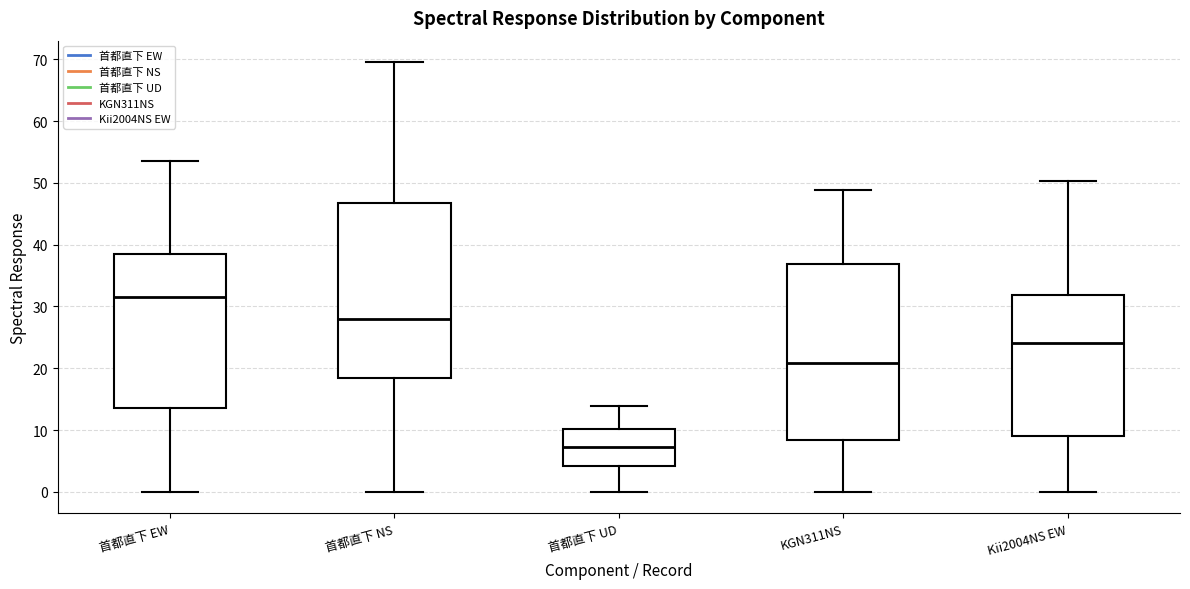

Reading left to right, transcribe this box plot: for each box, give where its median line is, the range the box spans, and where its two whiskers end, as read against the y-axis. The values are not printed on the chart, so give them approximately, as read against the axis.

首都直下 EW: median 32, box 14 to 39, whiskers 0 to 53
首都直下 NS: median 28, box 18 to 47, whiskers 0 to 70
首都直下 UD: median 7, box 4 to 10, whiskers 0 to 14
KGN311NS: median 21, box 8 to 37, whiskers 0 to 49
Kii2004NS EW: median 24, box 9 to 32, whiskers 0 to 50